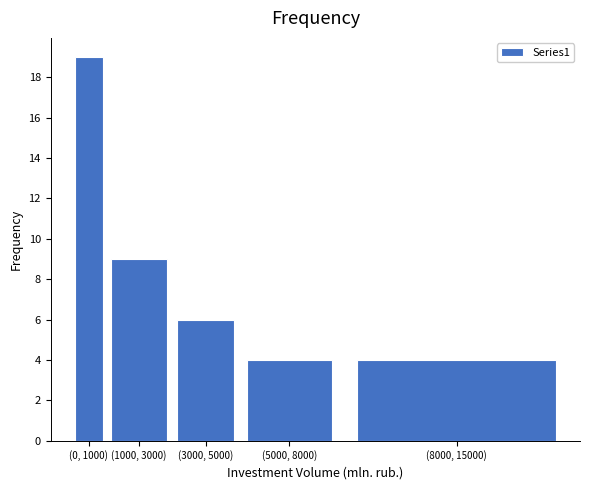

Reading left to right, extract all data points from this chart.

19	9	6	4	4